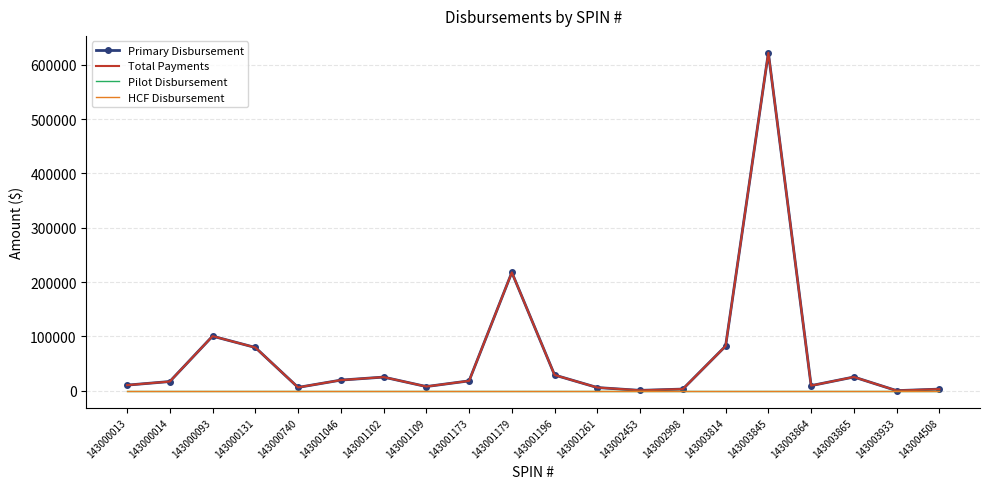

Does the chart have visible grid lines?

Yes